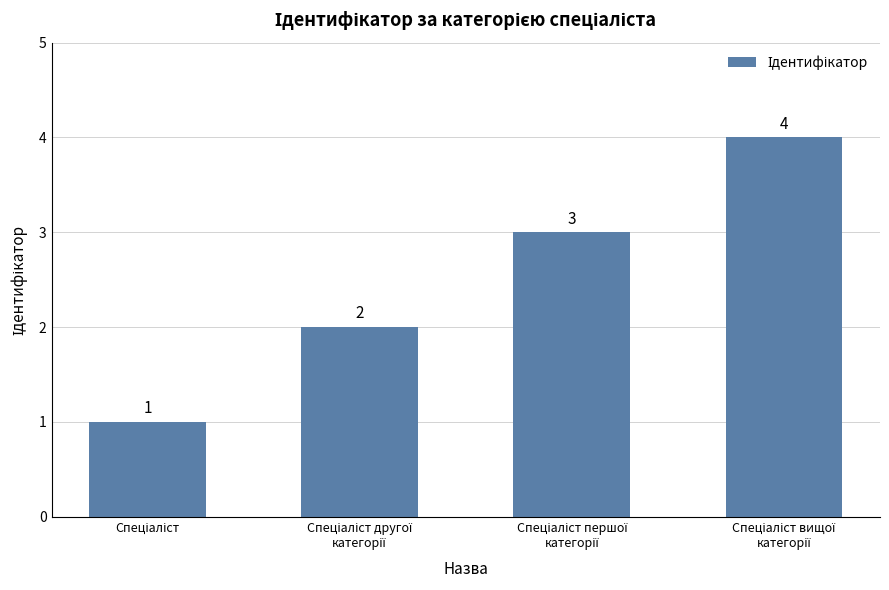

How many data points are less than 3?

2